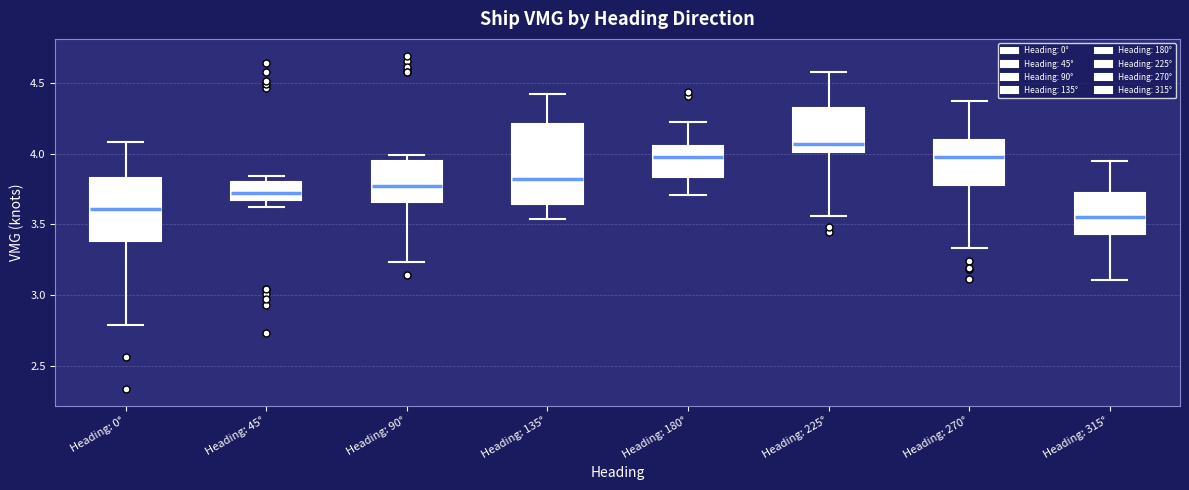

Reading left to right, read every box against the y-axis: the position of its median line, the range the box covers, and the ends of its whiskers. The values are not printed on the chart, so give them approximately, as read against the axis.

Heading: 0°: median 3.60, box 3.40 to 3.80, whiskers 2.80 to 4.10
Heading: 45°: median 3.70, box 3.65 to 3.80, whiskers 3.60 to 3.85
Heading: 90°: median 3.75, box 3.65 to 3.95, whiskers 3.25 to 4.00
Heading: 135°: median 3.80, box 3.65 to 4.20, whiskers 3.55 to 4.40
Heading: 180°: median 4.00, box 3.85 to 4.05, whiskers 3.70 to 4.20
Heading: 225°: median 4.05, box 4.00 to 4.30, whiskers 3.55 to 4.60
Heading: 270°: median 4.00, box 3.80 to 4.10, whiskers 3.35 to 4.35
Heading: 315°: median 3.55, box 3.45 to 3.70, whiskers 3.10 to 3.95